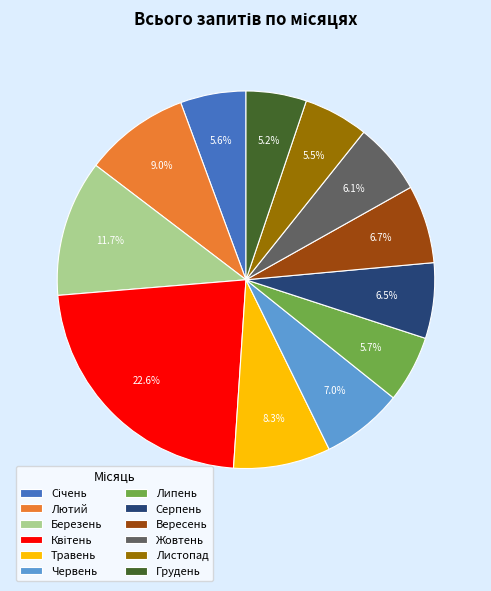

True or false: Жовтень accounts for 12% of the total.

False